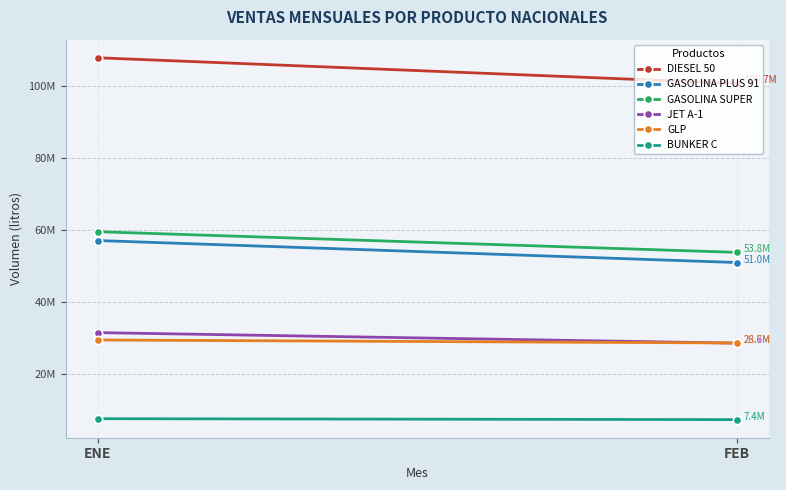

How many values in the DIESEL 50 series are below 107806855?

1